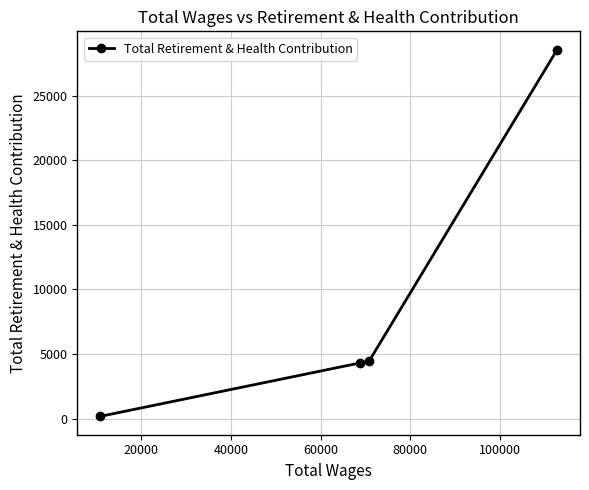

How many lines are shown in the chart?

1